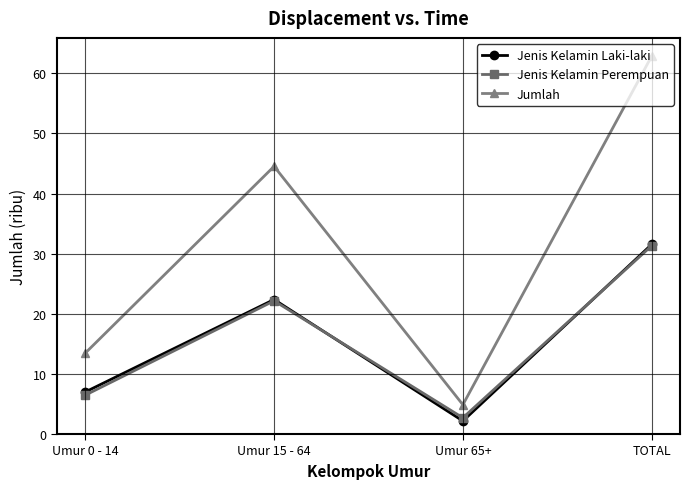

What is the difference between the highest and lowest values at TOTAL?

31.5